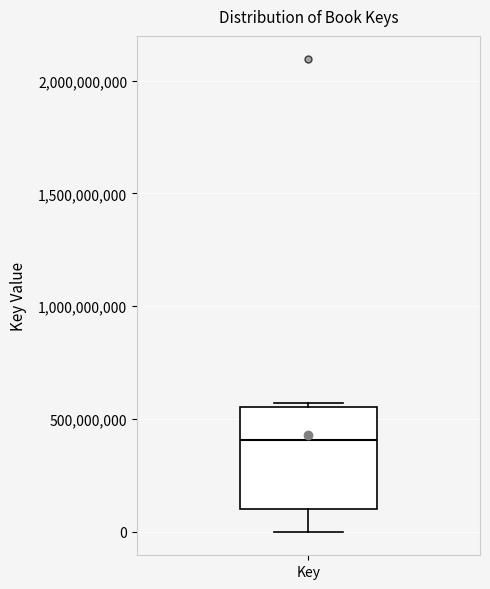

Where does the lower whisker of the box for Key end on the y-axis? The values are not printed on the chart, so give them approximately, as read against the axis.

0